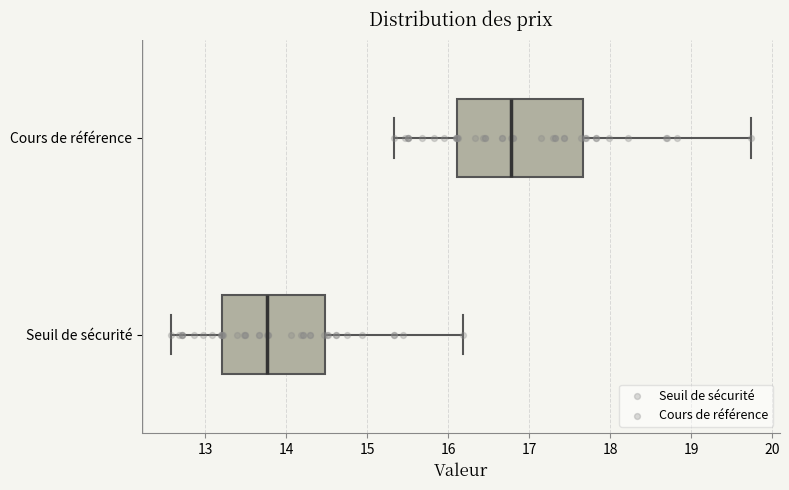

Reading bottom to top, read every box against the x-axis: the position of its median line, the range the box covers, and the ends of its whiskers. The values are not printed on the chart, so give them approximately, as read against the axis.

Seuil de sécurité: median 13.8, box 13.2 to 14.5, whiskers 12.6 to 16.2
Cours de référence: median 16.8, box 16.1 to 17.7, whiskers 15.3 to 19.7